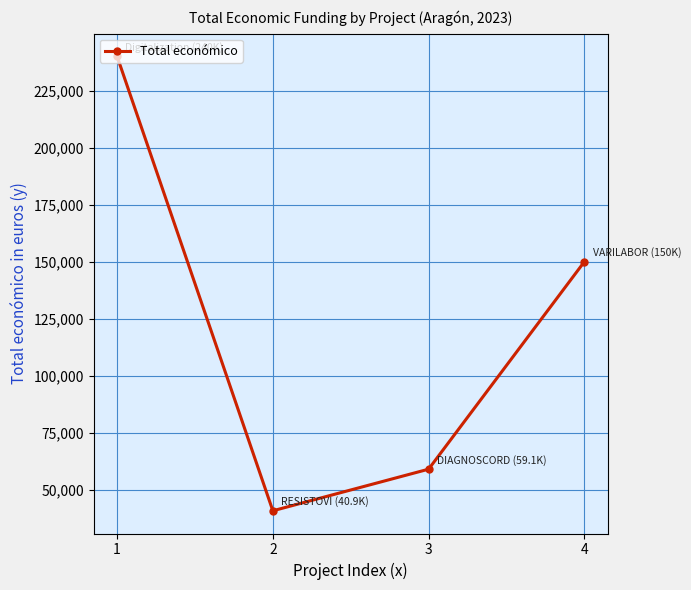

True or false: the data has more than 0 interior local peaks.

False